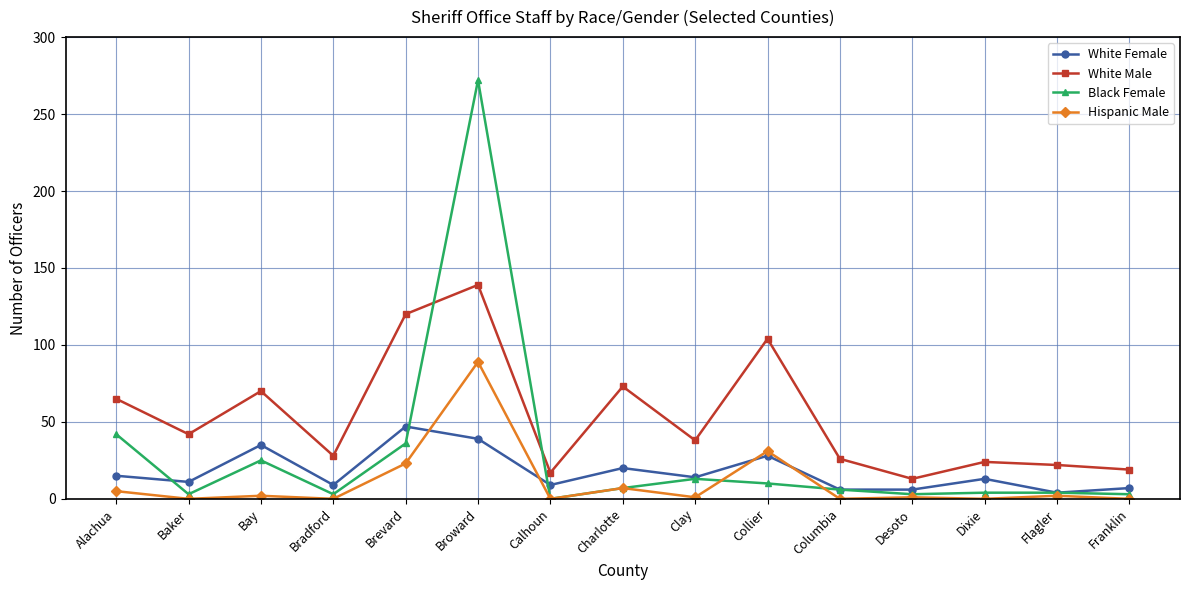

What is the value of the Black Female point at the 13th from the left?

4